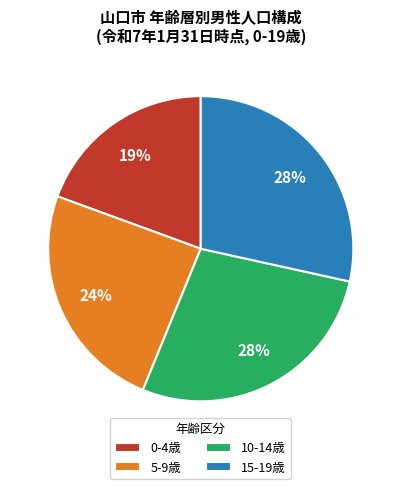

To the nearest percent, what portion does 10-14歳 represent?

28%